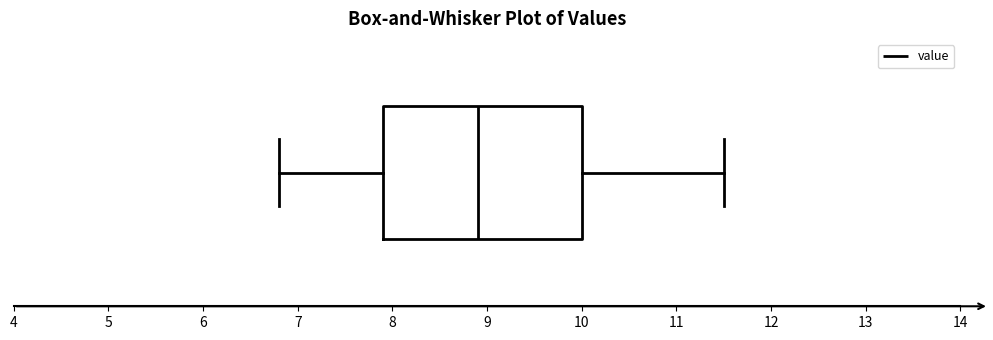

Read this box plot against the x-axis: the position of the median line, the range covered by the box, and the ends of both whiskers. The values are not printed on the chart, so give them approximately, as read against the axis.

median 8.9, box 7.9 to 10.0, whiskers 6.8 to 11.5